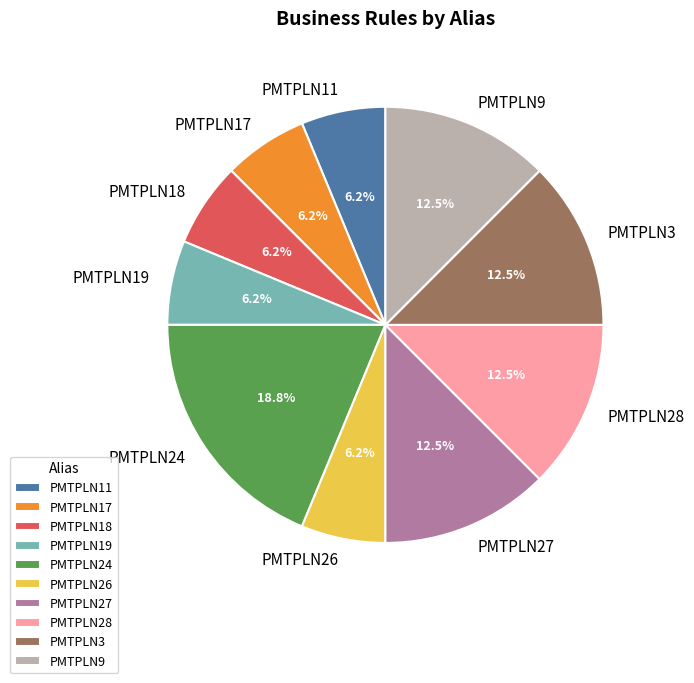

Which category has the biggest portion of the pie?

PMTPLN24